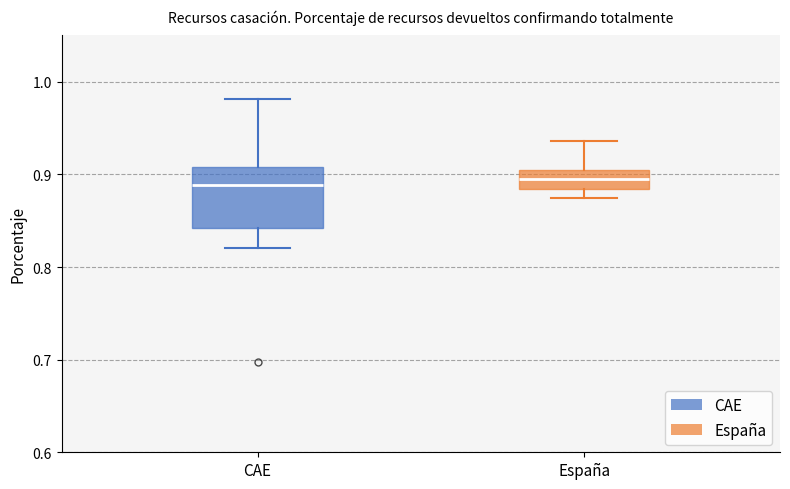

Comparing the boxes themselves (not the whiskers), which one is the tallest?

CAE